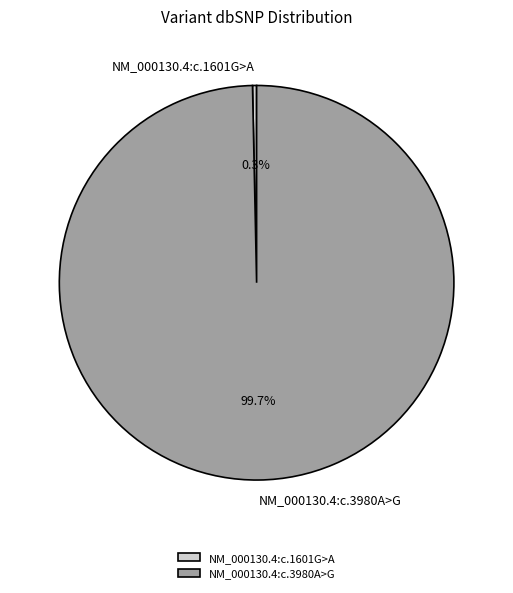

Does any single category account for the majority?

Yes